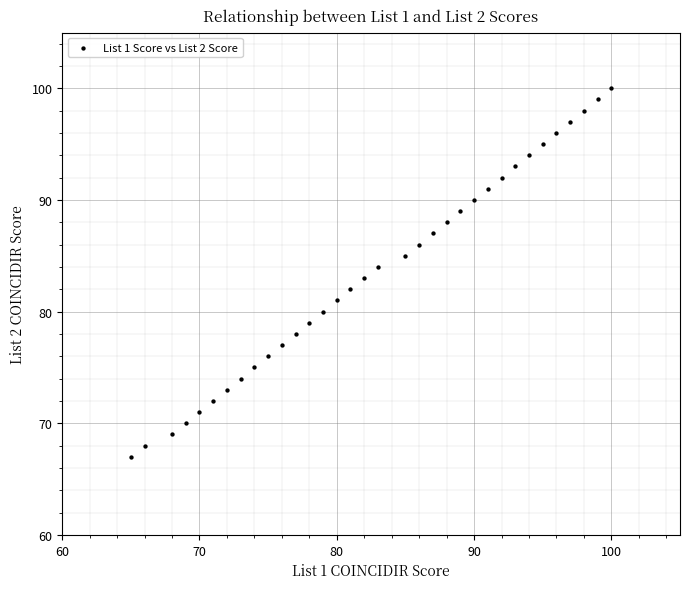

What is the range of Y values (max minus min)?

33